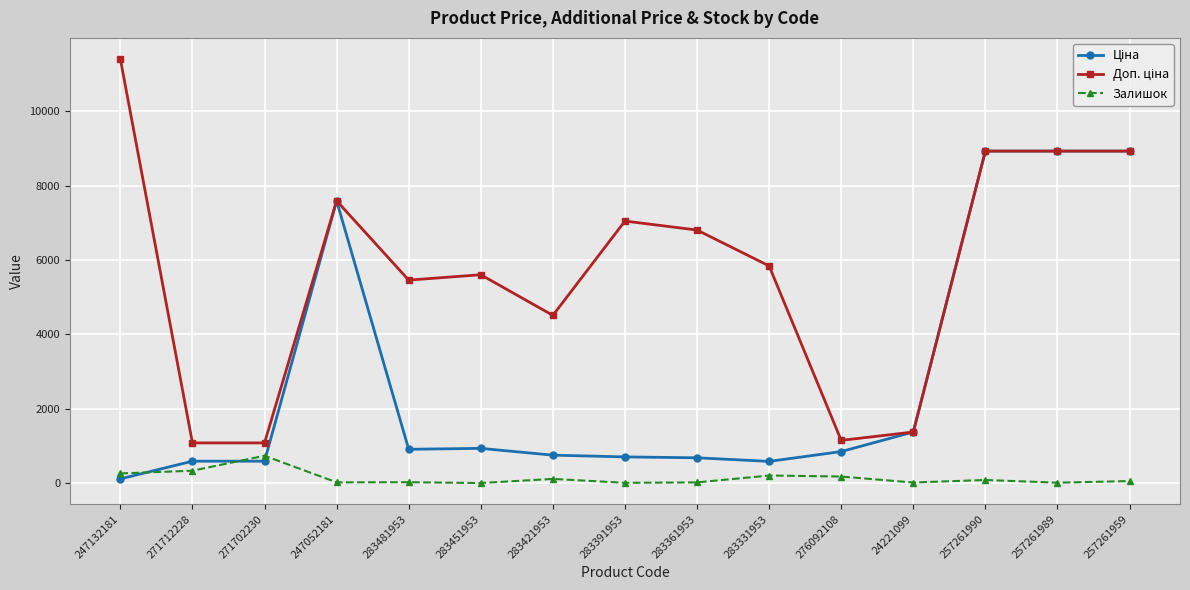

What is the total value across all series at 283391953?

7764.4